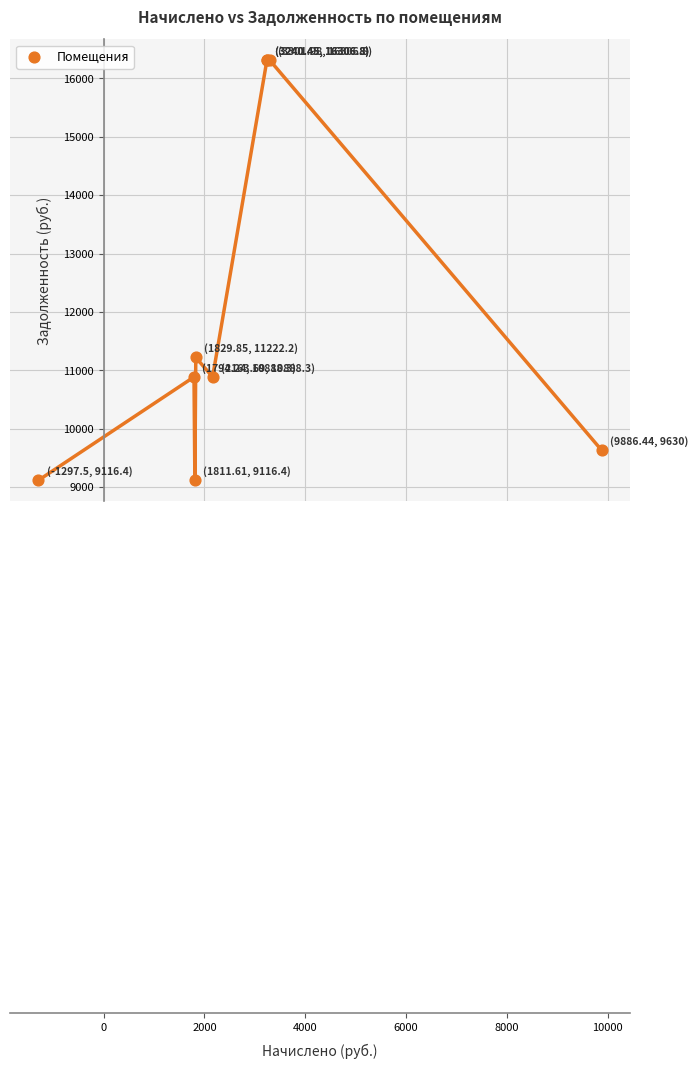

What Y value in the scatter plot is closest to 12711?

11222.2